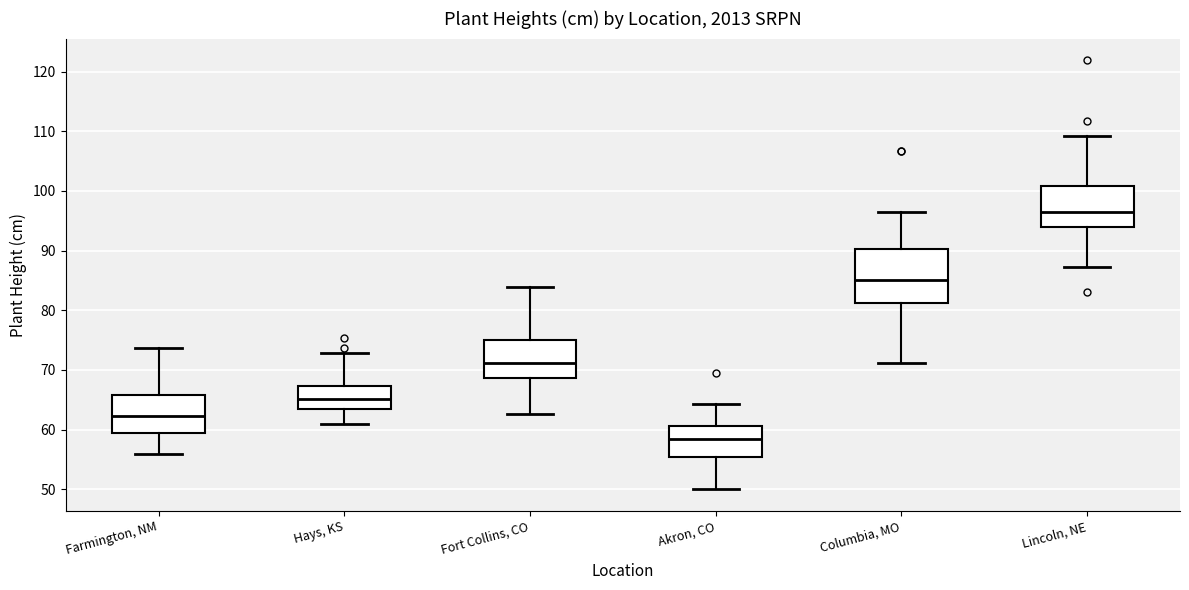

Reading left to right, transcribe this box plot: for each box, give where its median line is, the range the box spans, and where its two whiskers end, as read against the y-axis. The values are not printed on the chart, so give them approximately, as read against the axis.

Farmington, NM: median 62, box 59 to 66, whiskers 56 to 74
Hays, KS: median 65, box 64 to 67, whiskers 61 to 73
Fort Collins, CO: median 71, box 69 to 75, whiskers 63 to 84
Akron, CO: median 58, box 55 to 61, whiskers 50 to 64
Columbia, MO: median 85, box 81 to 90, whiskers 71 to 97
Lincoln, NE: median 97, box 94 to 101, whiskers 87 to 109